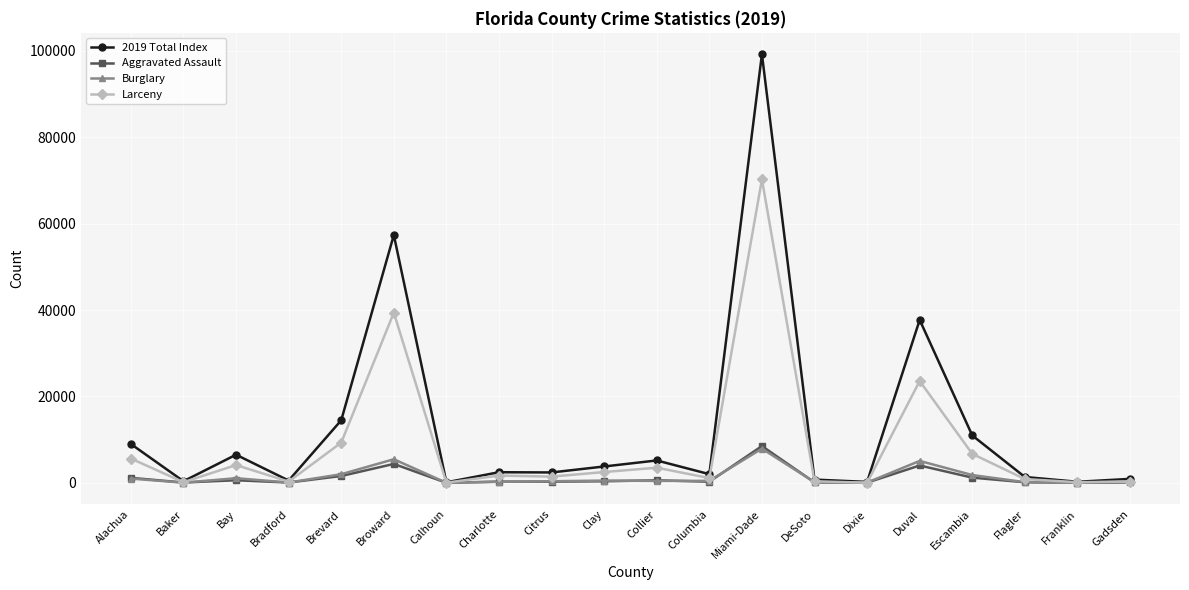

At which category does Burglary reach its first local valley?

Baker